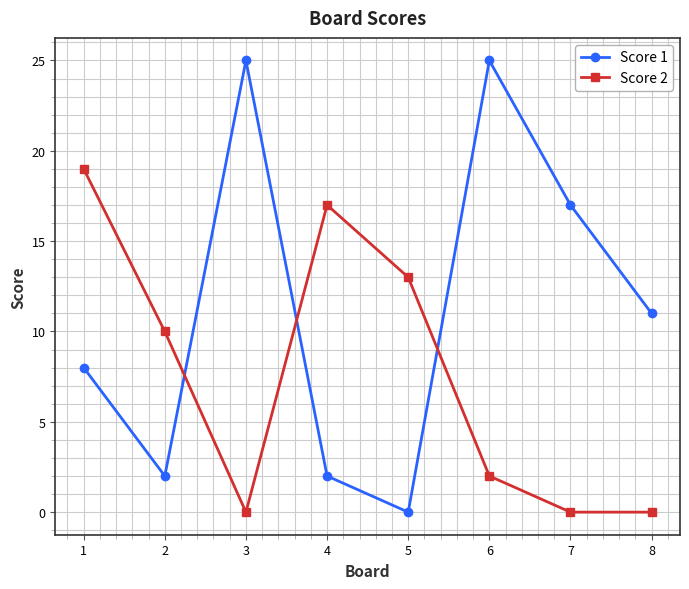

What are all the series names shown in the legend?

Score 1, Score 2